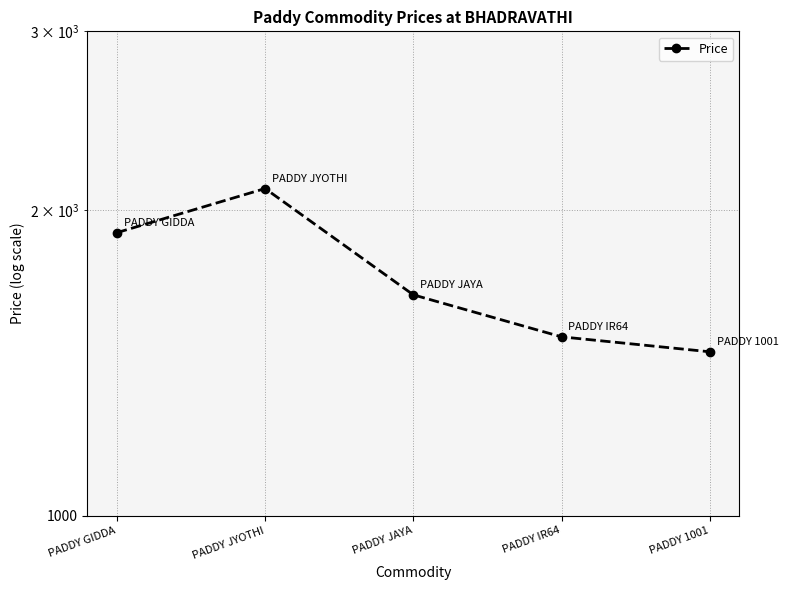

What value does the data have at PADDY GIDDA, to the nearest 100?

1900